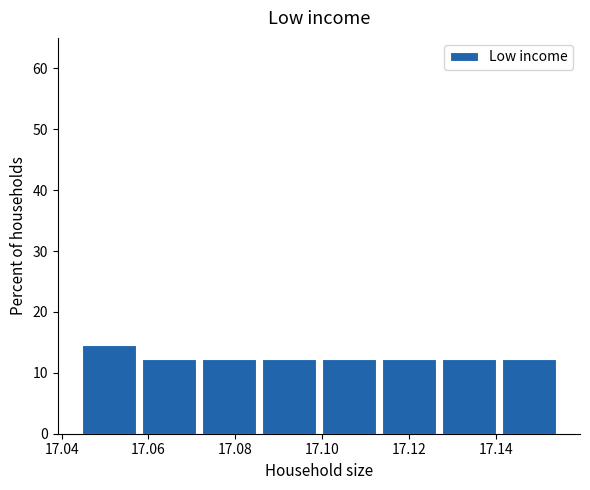

Reading left to right, list every bar in this chart as the range it spans on the x-axis followed by its height. Neither the bar edges nor the heights are printed on the chart, so give them approximately, as read against the axes.

17.044 to 17.058: 15
17.058 to 17.072: 12
17.072 to 17.086: 12
17.086 to 17.100: 12
17.100 to 17.114: 12
17.114 to 17.126: 12
17.126 to 17.140: 12
17.140 to 17.154: 12